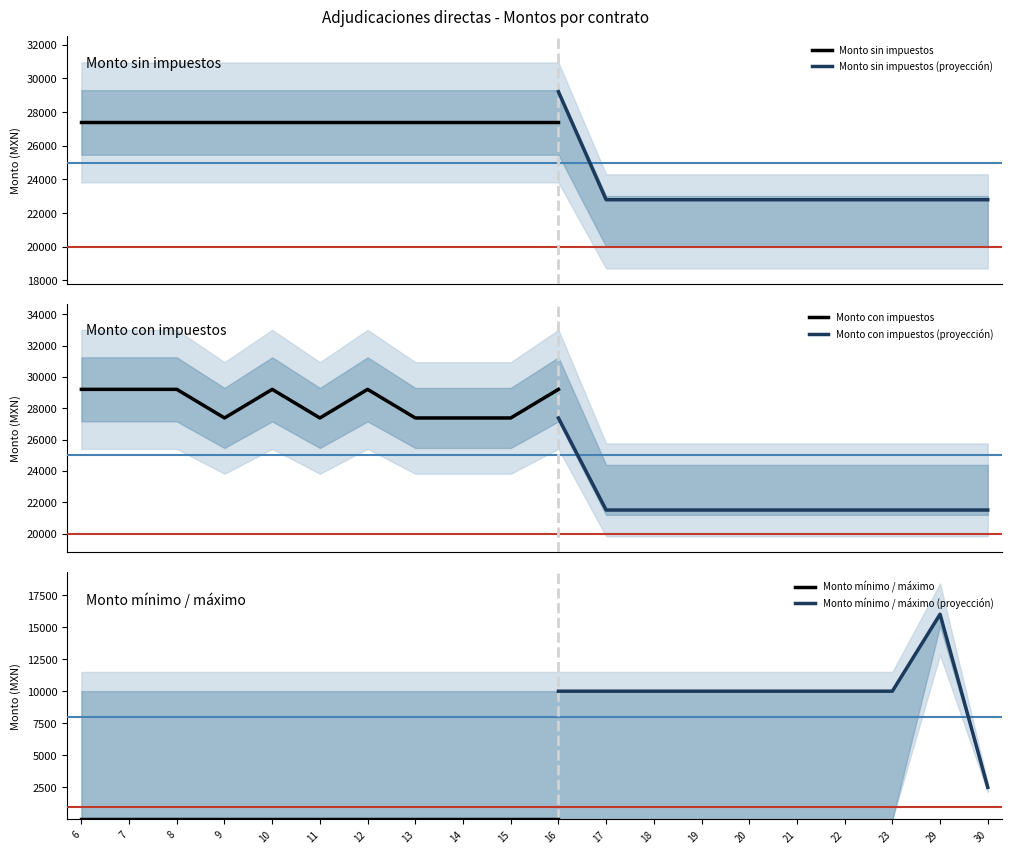

The Monto mínimo series shows 1.0 at 13. True or false?

True